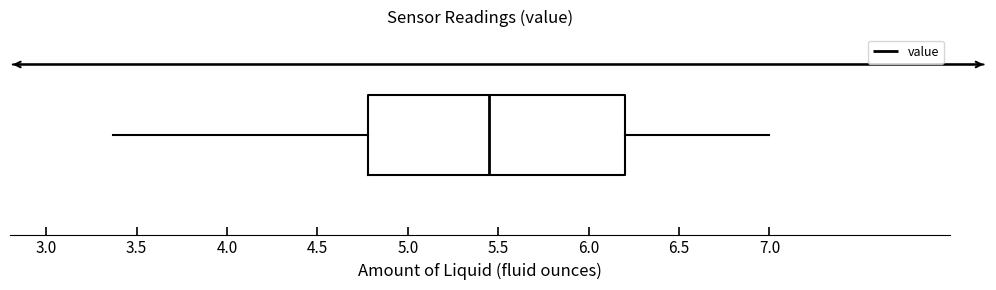

Transcribe this box plot: give where the median line is, the range the box spans, and where the two whiskers end, as read against the x-axis. The values are not printed on the chart, so give them approximately, as read against the axis.

median 5.45, box 4.80 to 6.20, whiskers 3.35 to 7.00